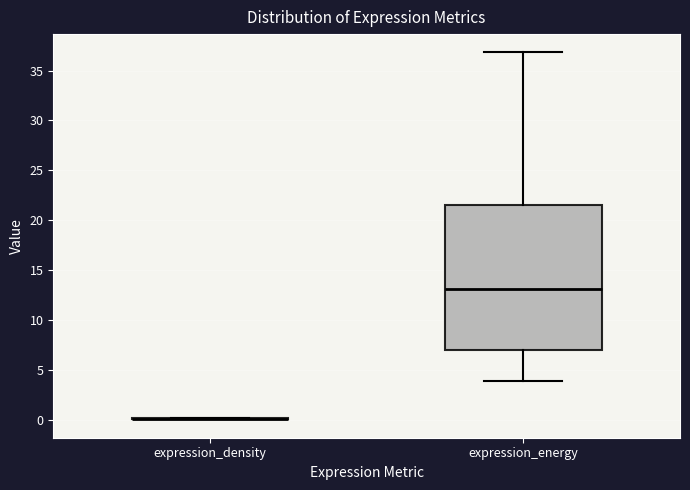

Comparing the boxes themselves (not the whiskers), which one is the tallest?

expression_energy